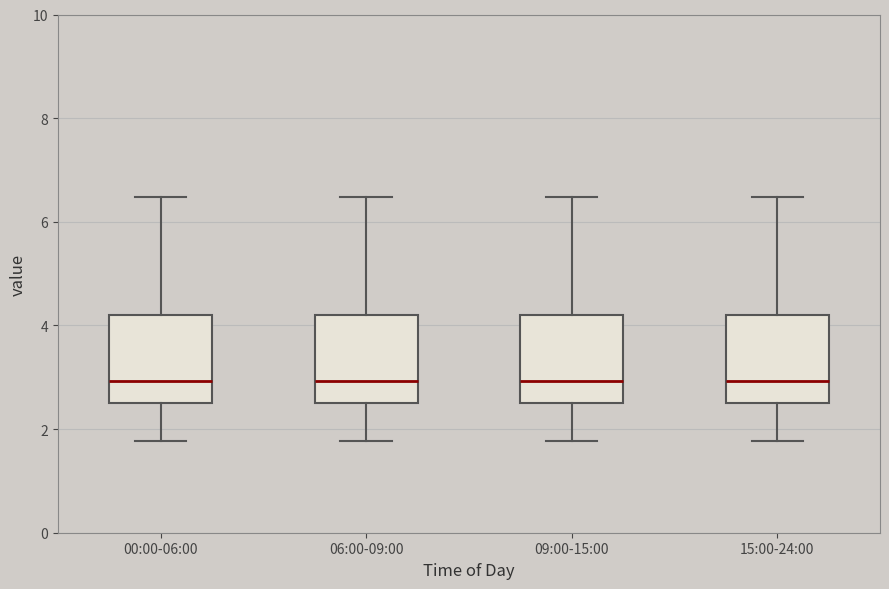

Reading left to right, read every box against the y-axis: the position of its median line, the range the box covers, and the ends of its whiskers. The values are not printed on the chart, so give them approximately, as read against the axis.

00:00-06:00: median 3.0, box 2.6 to 4.2, whiskers 1.8 to 6.4
06:00-09:00: median 3.0, box 2.6 to 4.2, whiskers 1.8 to 6.4
09:00-15:00: median 3.0, box 2.6 to 4.2, whiskers 1.8 to 6.4
15:00-24:00: median 3.0, box 2.6 to 4.2, whiskers 1.8 to 6.4